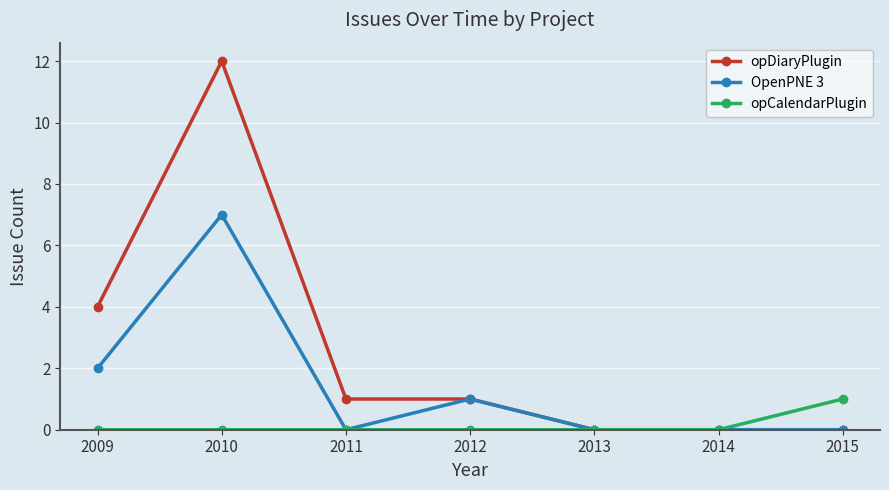

What is the total value across all series at 2015?

1